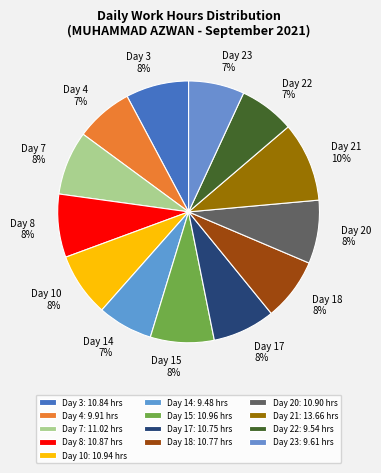

What is the largest slice in the pie chart?

Day 21